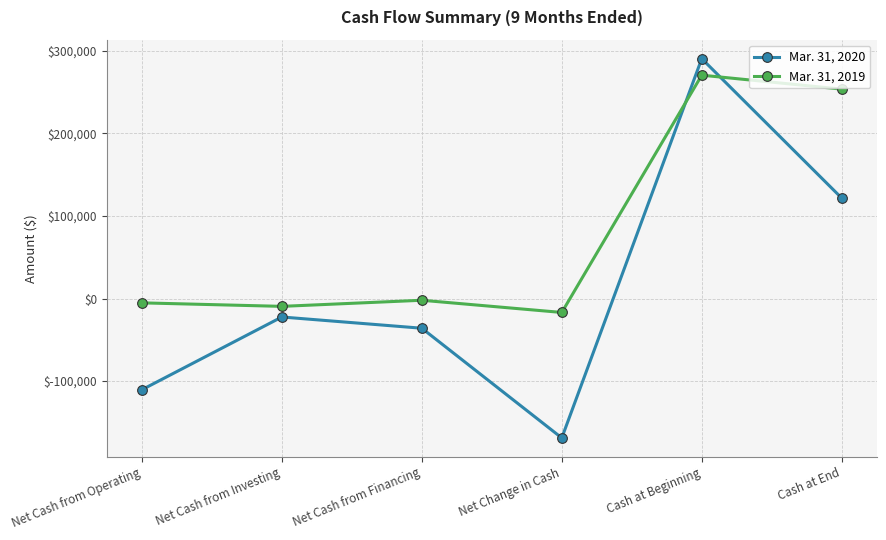

Rank the categories by Mar. 31, 2020 value from lowest to highest.

Net Change in Cash, Net Cash from Operating, Net Cash from Financing, Net Cash from Investing, Cash at End, Cash at Beginning